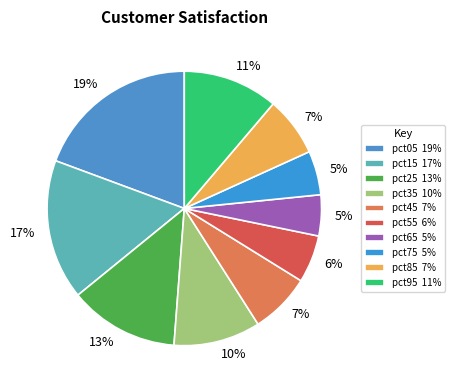

Count the number of slices in the pie.

10